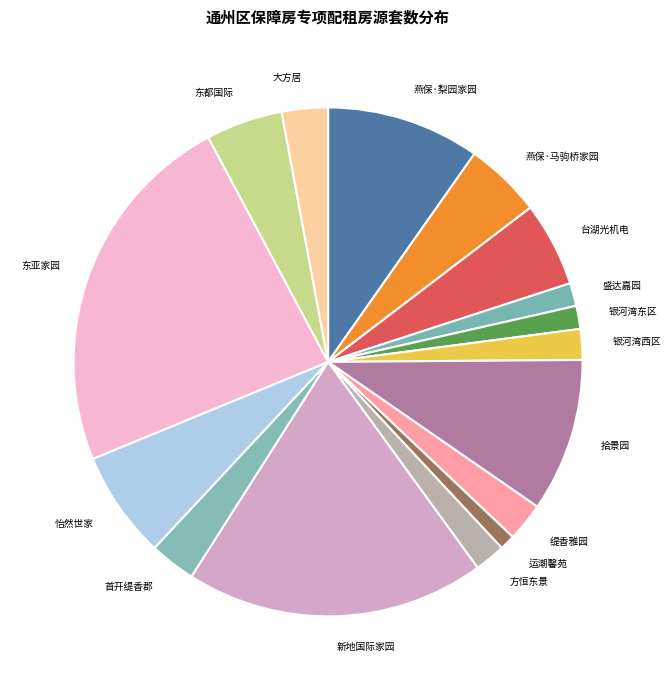

Combined, do 运潮馨苑 and 燕保·梨园家园 account for over 50%?

No